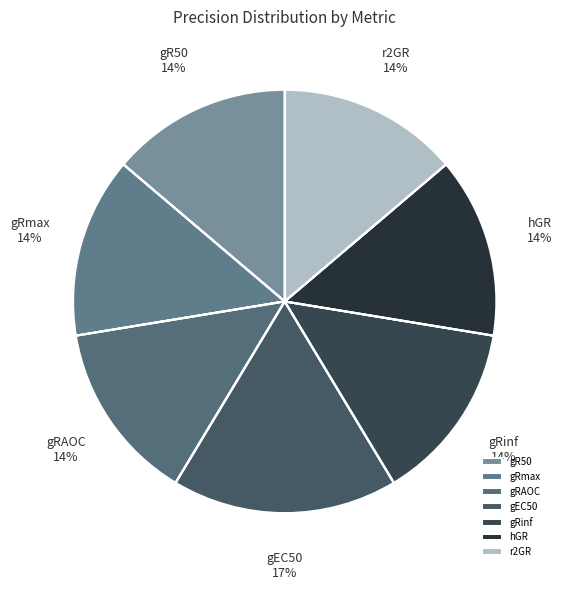

How many slices are in this pie chart?

7